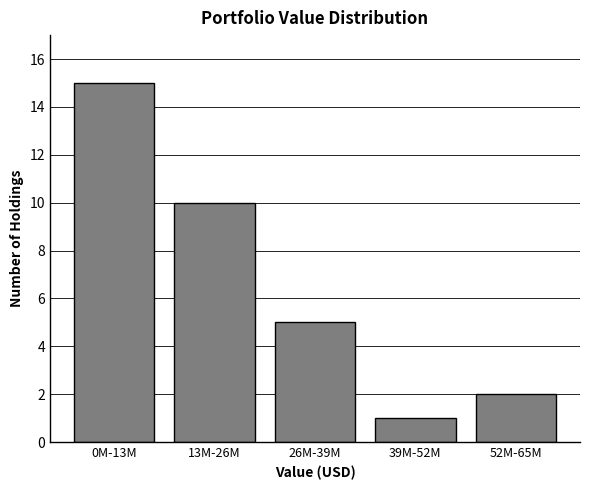

Reading left to right, transcribe all the data shown in this chart.

0M-13M=15	13M-26M=10	26M-39M=5	39M-52M=1	52M-65M=2